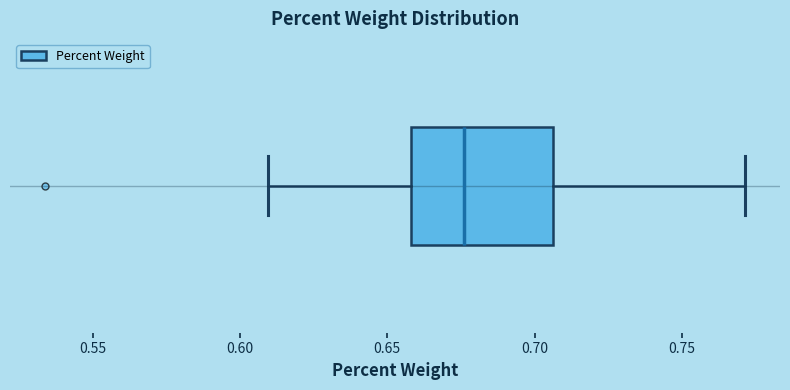

Read this box plot against the x-axis: the position of the median line, the range covered by the box, and the ends of both whiskers. The values are not printed on the chart, so give them approximately, as read against the axis.

median 0.675, box 0.660 to 0.705, whiskers 0.610 to 0.770